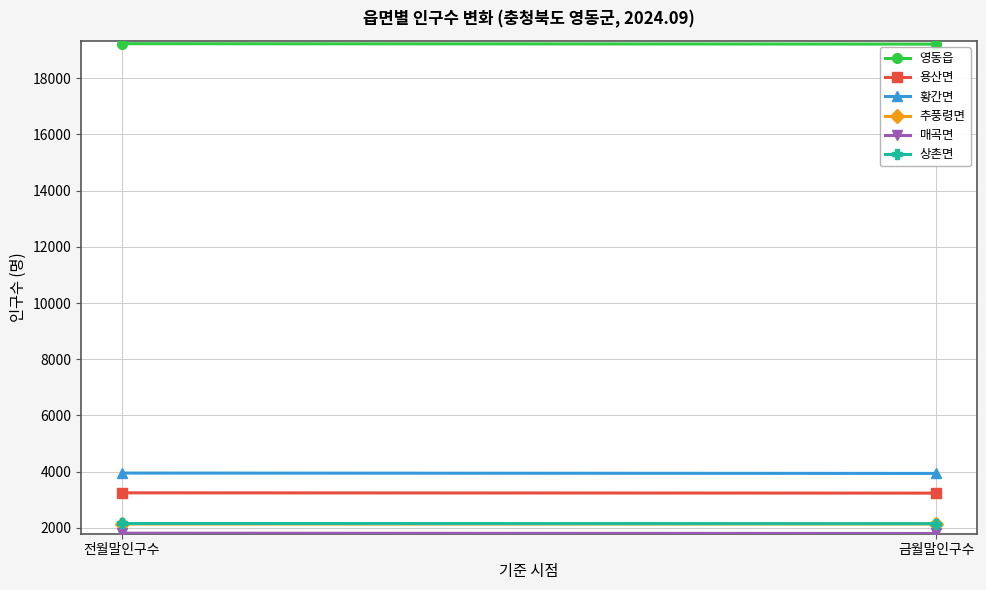

Reading left to right, what are all the values shown in this chart?

영동읍: 19231	19216
용산면: 3245	3235
황간면: 3949	3936
추풍령면: 2136	2137
매곡면: 1809	1799
상촌면: 2154	2148